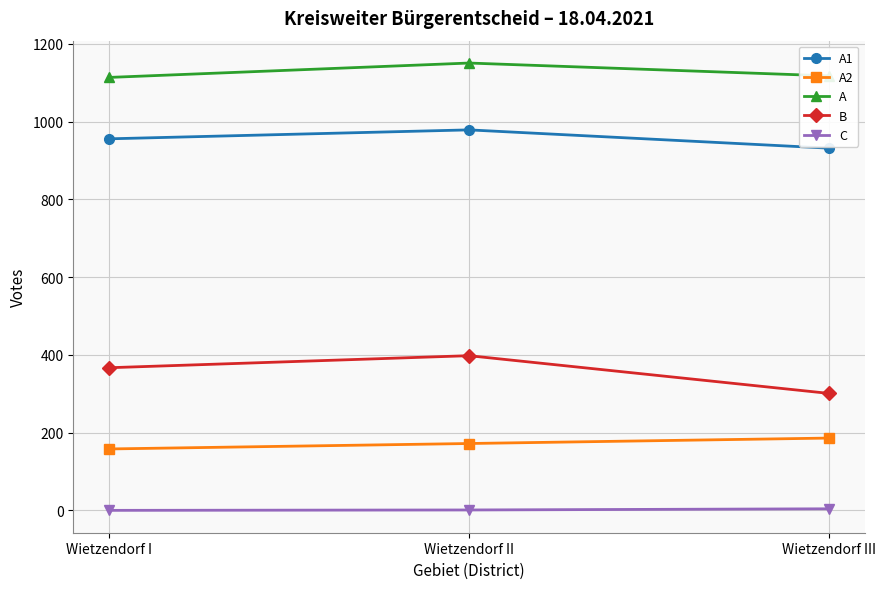

What value does the C series have at Wietzendorf II?

1